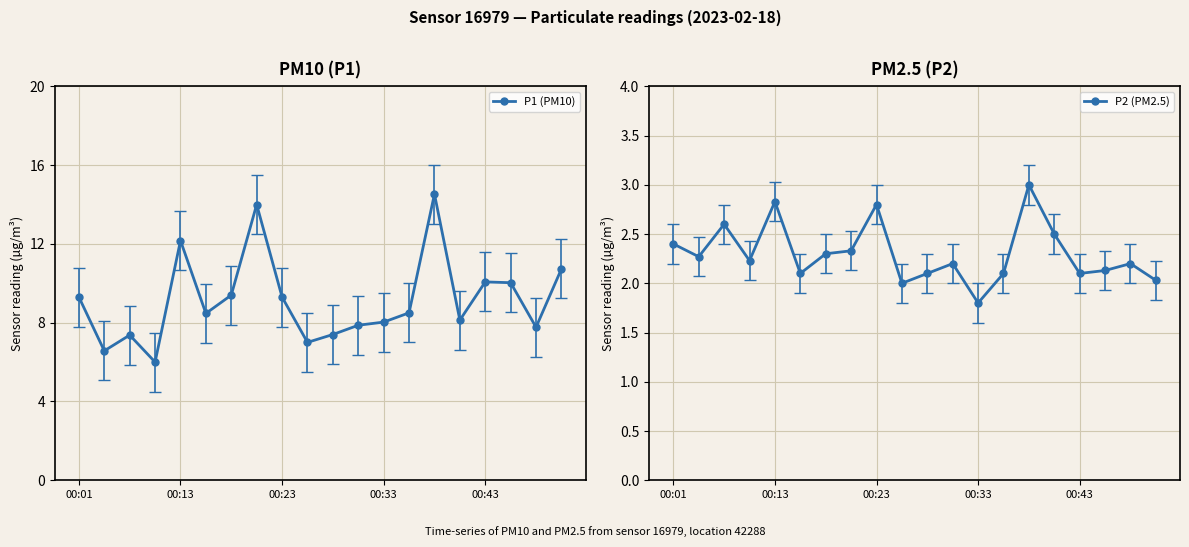

Is this an area chart (filled region under the line)?

No